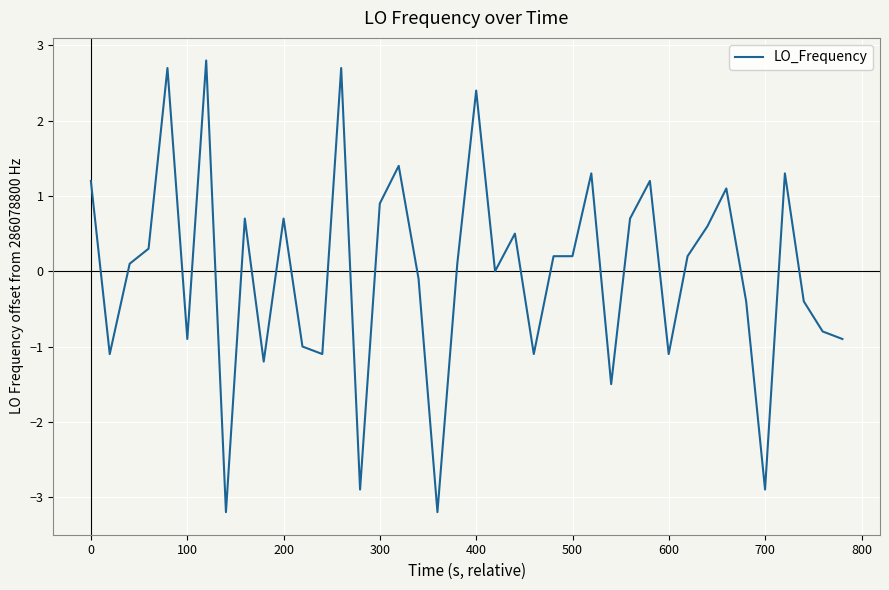

What is the difference between the maximum and minimum values?

6.0